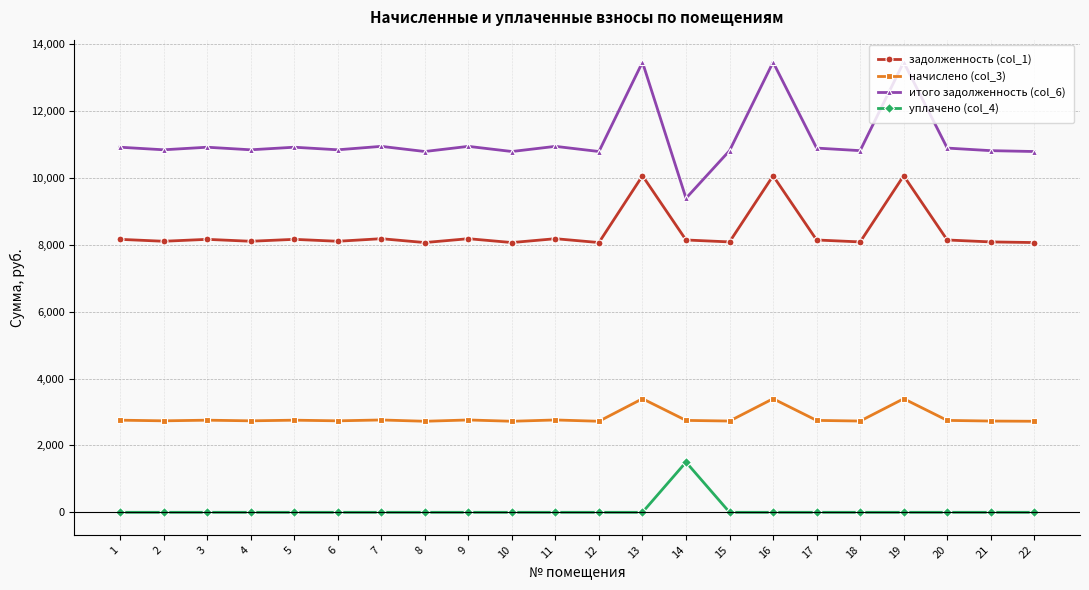

Is the value of задолженность (col_1) at 15 greater than the value of начислено (col_3) at 19?

Yes